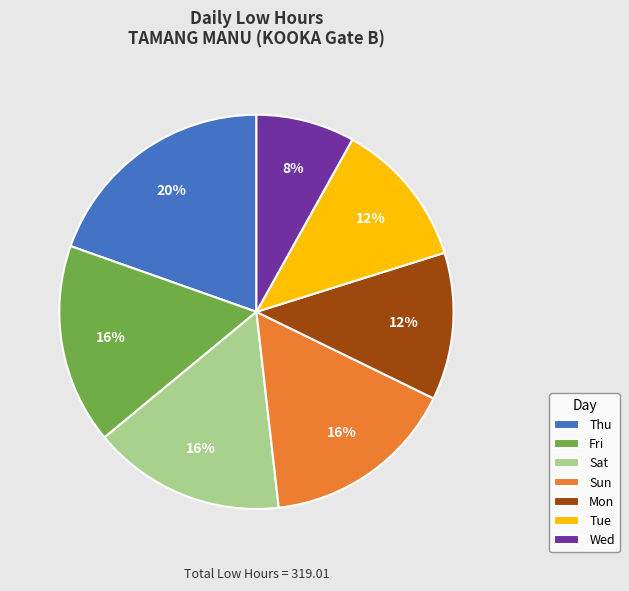

To the nearest percent, what is the average slice percentage?

14%